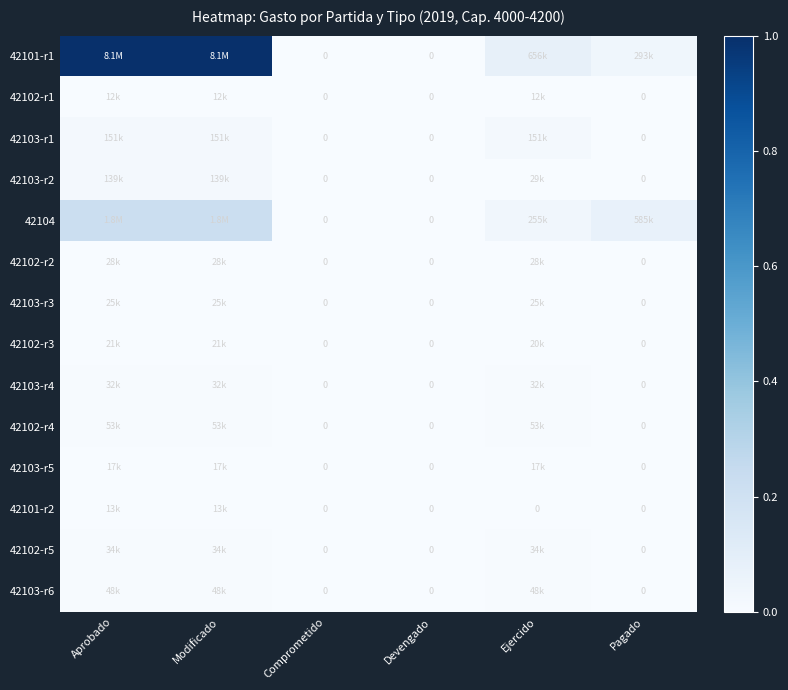

List the series in order of their peak value, highest first.

42101-r1, 42104, 42103-r1, 42103-r2, 42102-r4, 42103-r6, 42102-r5, 42103-r4, 42102-r2, 42103-r3, 42102-r3, 42103-r5, 42101-r2, 42102-r1